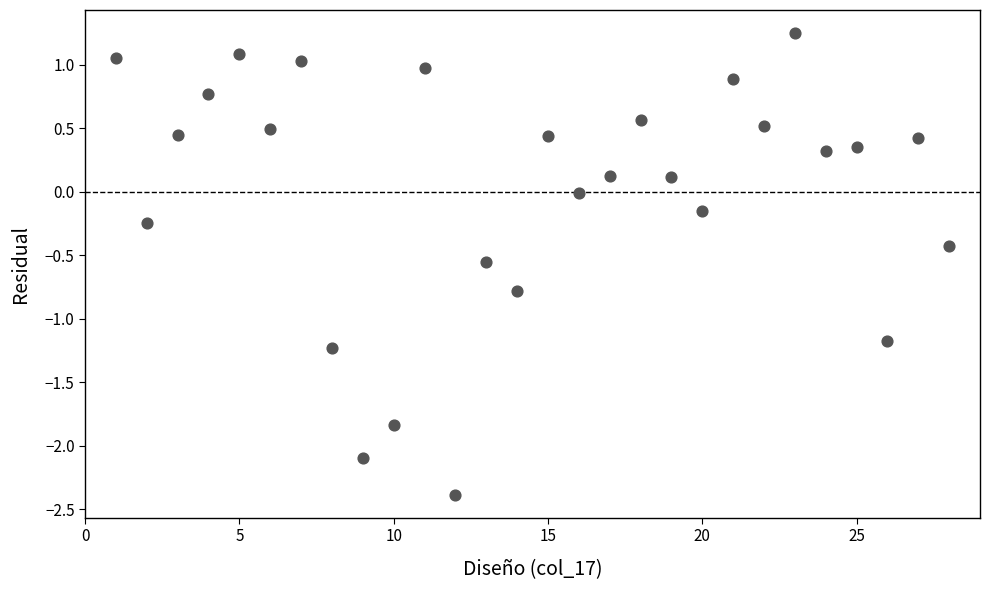

What is the range of Y values (max minus min)?

3.6